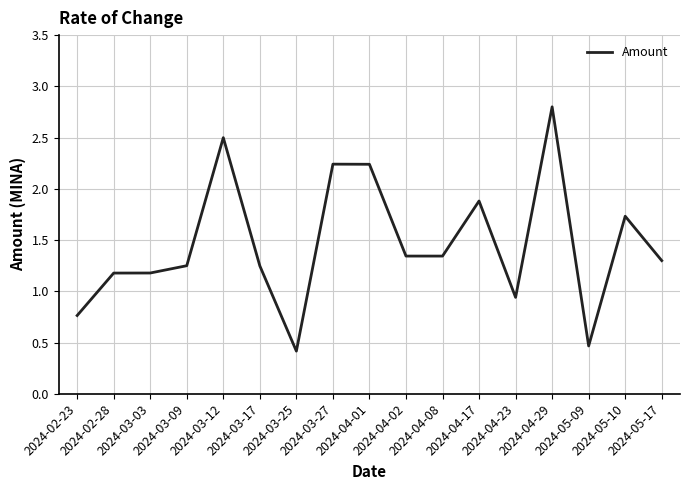

What is the difference between the maximum and minimum values?

2.4